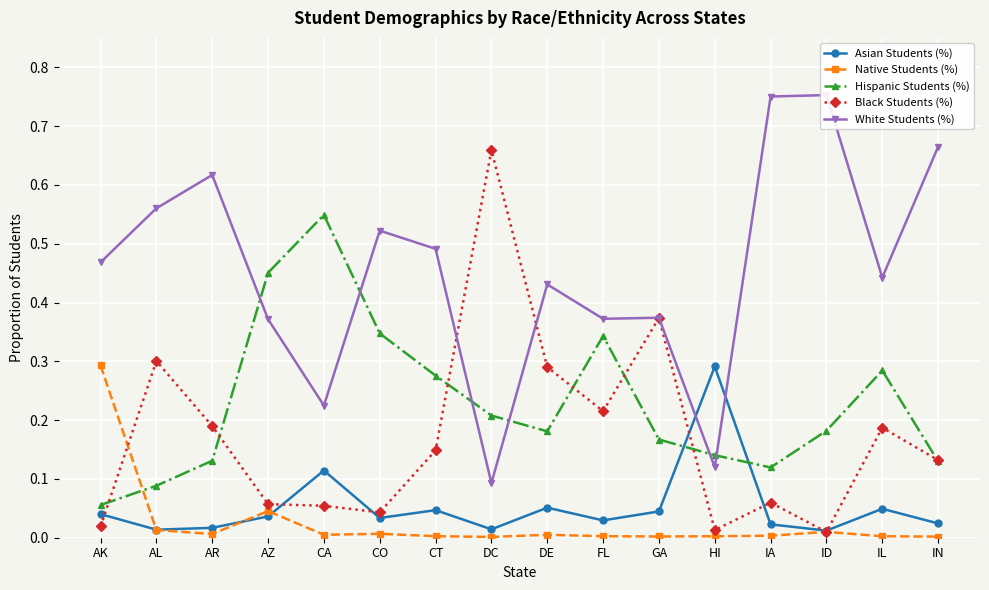

What is the total value across all series at DC?

1.0